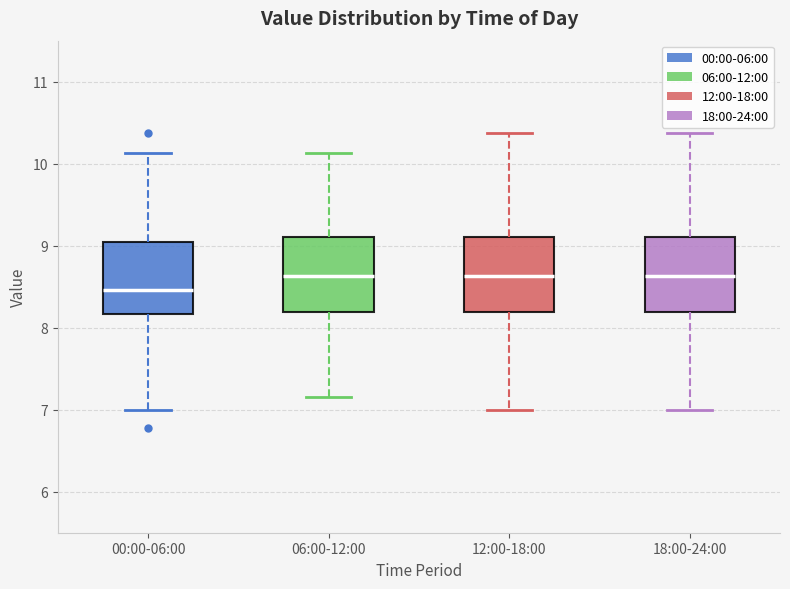

Reading left to right, read every box against the y-axis: the position of its median line, the range the box covers, and the ends of its whiskers. The values are not printed on the chart, so give them approximately, as read against the axis.

00:00-06:00: median 8.5, box 8.2 to 9.0, whiskers 7.0 to 10.1
06:00-12:00: median 8.6, box 8.2 to 9.1, whiskers 7.2 to 10.1
12:00-18:00: median 8.6, box 8.2 to 9.1, whiskers 7.0 to 10.4
18:00-24:00: median 8.6, box 8.2 to 9.1, whiskers 7.0 to 10.4